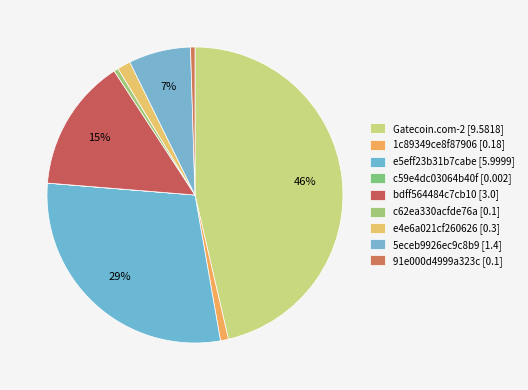

Does any single category account for the majority?

No